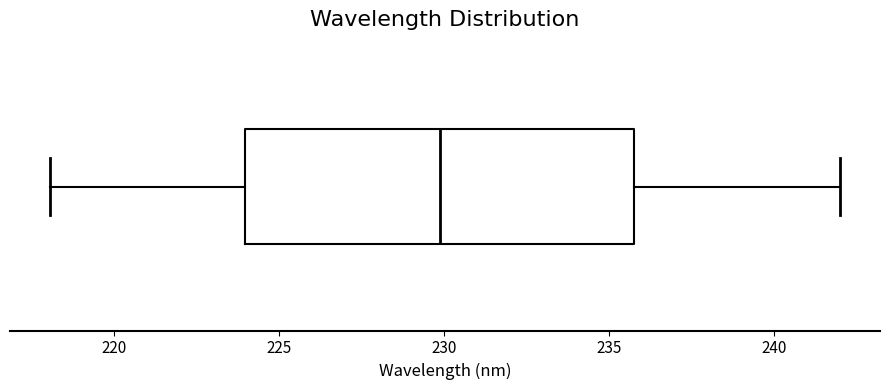

Transcribe this box plot: give where the median line is, the range the box spans, and where the two whiskers end, as read against the x-axis. The values are not printed on the chart, so give them approximately, as read against the axis.

median 230, box 224 to 236, whiskers 218 to 242